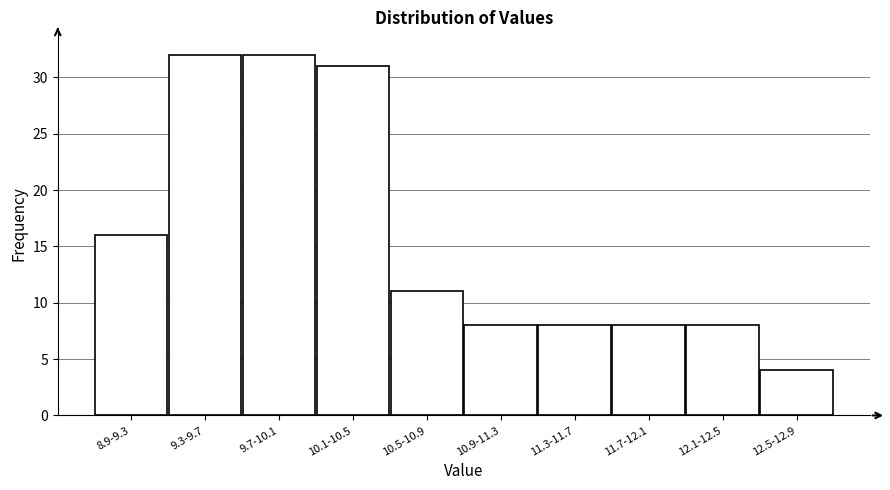

Reading left to right, what are all the values shown in this chart?

8.9-9.3=16	9.3-9.7=32	9.7-10.1=32	10.1-10.5=31	10.5-10.9=11	10.9-11.3=8	11.3-11.7=8	11.7-12.1=8	12.1-12.5=8	12.5-12.9=4